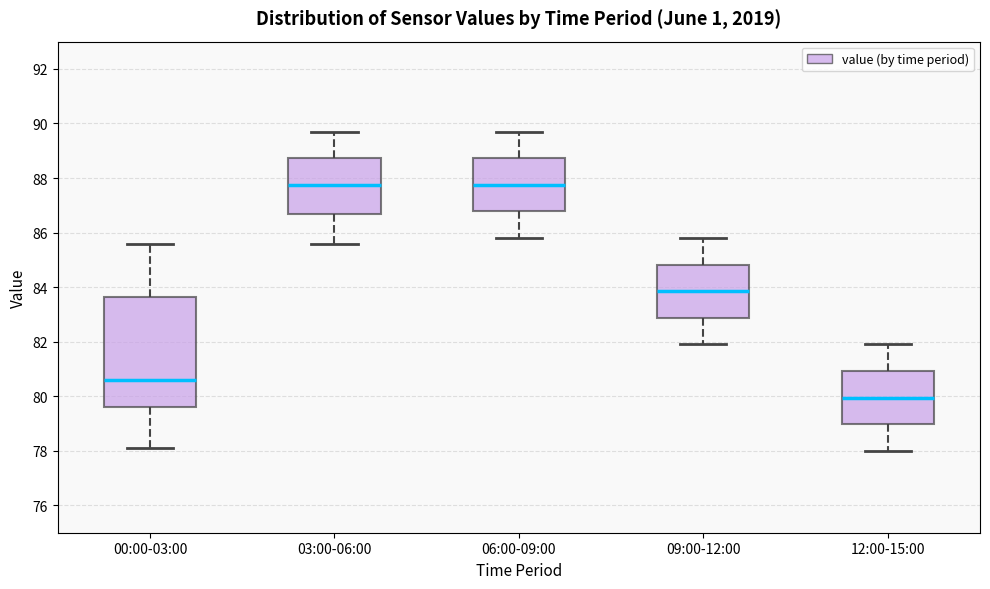

Reading left to right, read every box against the y-axis: the position of its median line, the range the box covers, and the ends of its whiskers. The values are not printed on the chart, so give them approximately, as read against the axis.

00:00-03:00: median 80.6, box 79.6 to 83.6, whiskers 78.2 to 85.6
03:00-06:00: median 87.8, box 86.6 to 88.8, whiskers 85.6 to 89.8
06:00-09:00: median 87.8, box 86.8 to 88.8, whiskers 85.8 to 89.8
09:00-12:00: median 83.8, box 82.8 to 84.8, whiskers 82.0 to 85.8
12:00-15:00: median 80.0, box 79.0 to 81.0, whiskers 78.0 to 82.0